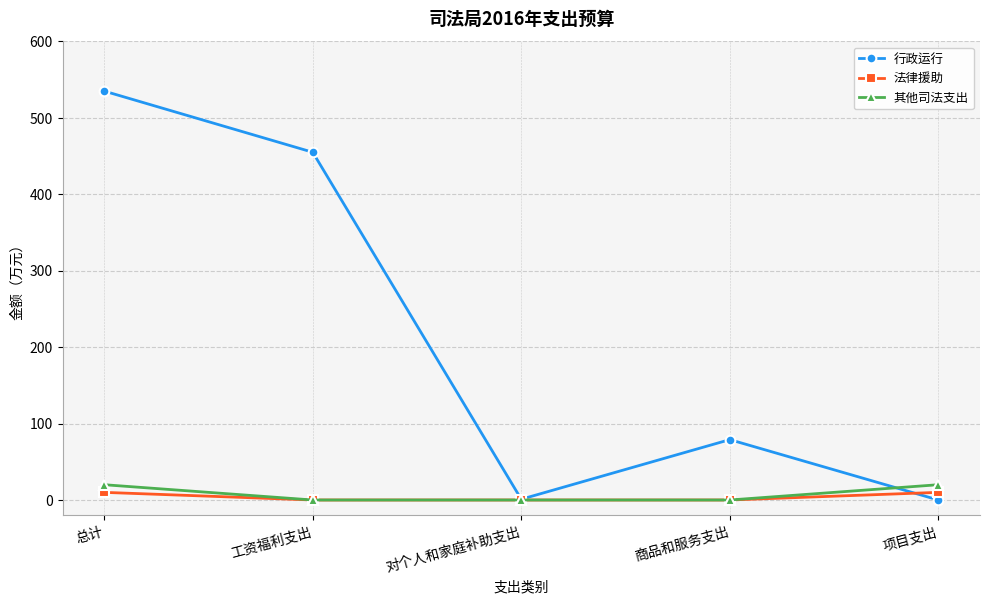

How many distinct data groups are displayed?

3